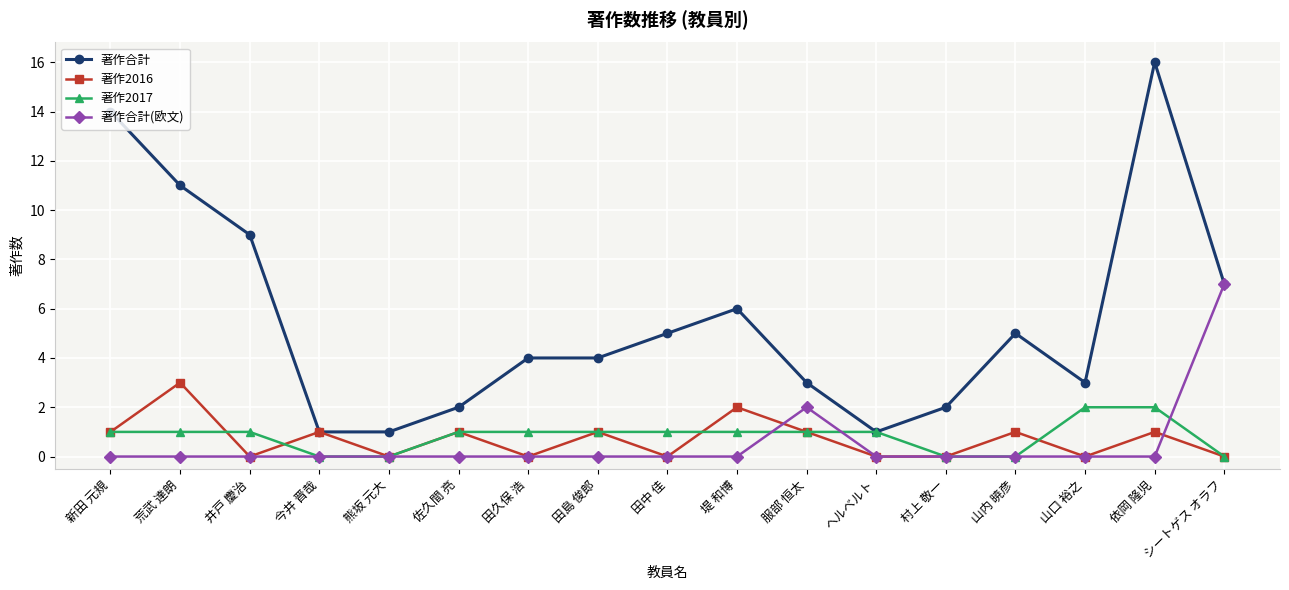

How many categories are shown in the chart?

17